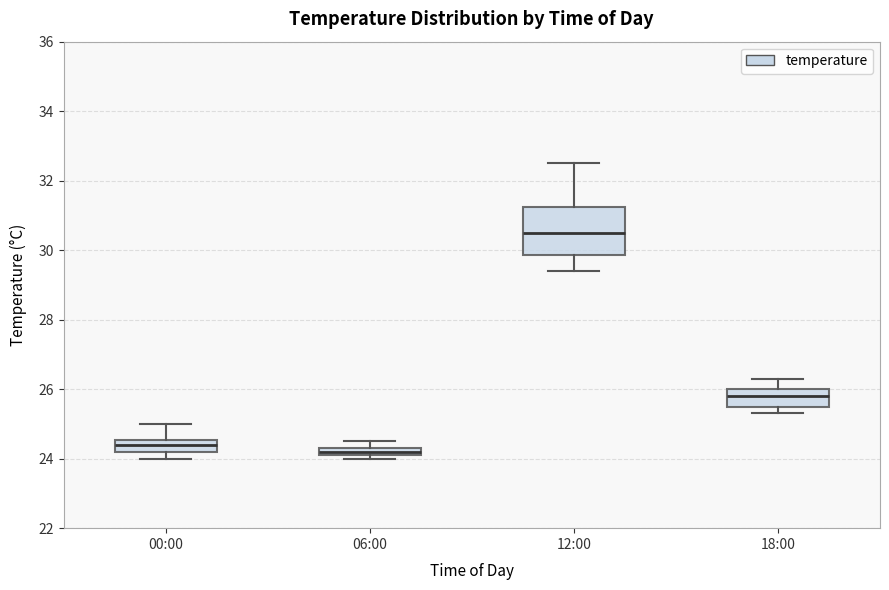

Which box is the tallest, from its lower edge to its upper edge?

12:00